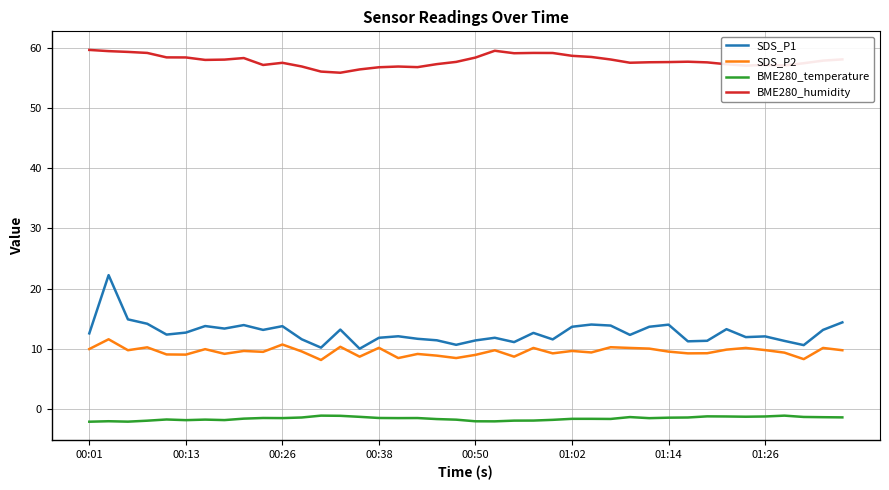

Which series has the largest range (max minus min)?

SDS_P1